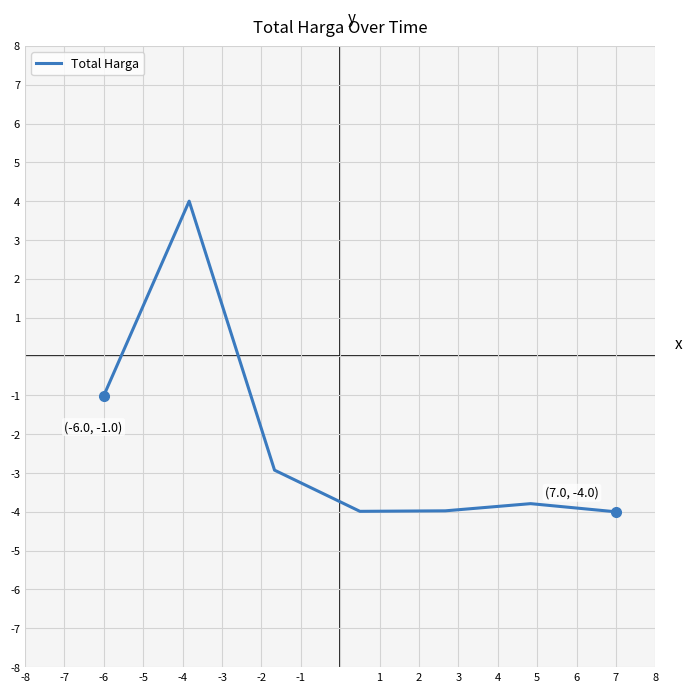

How many interior local peaks (higher than both neighbors) does the data have?

2